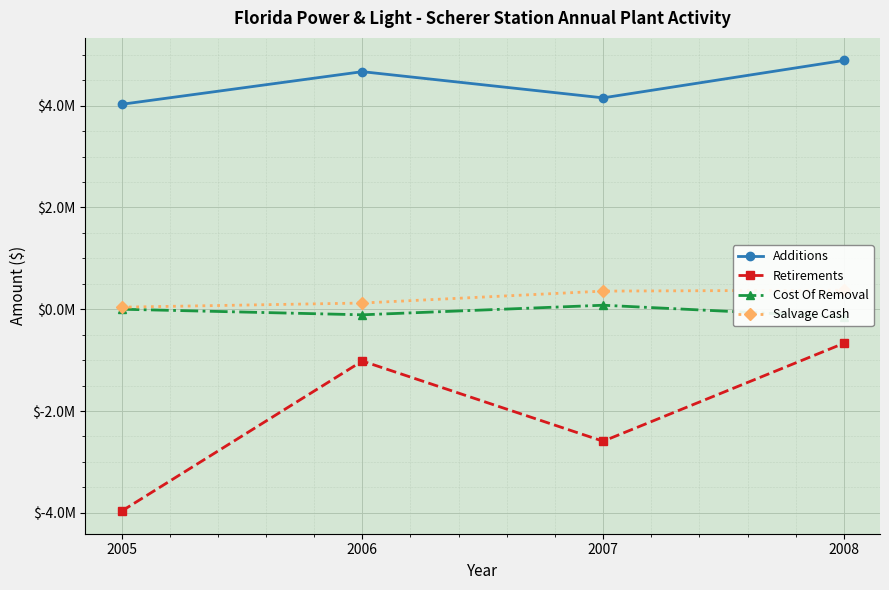

Rank the series by their maximum value, from lowest to highest.

Retirements, Cost Of Removal, Salvage Cash, Additions